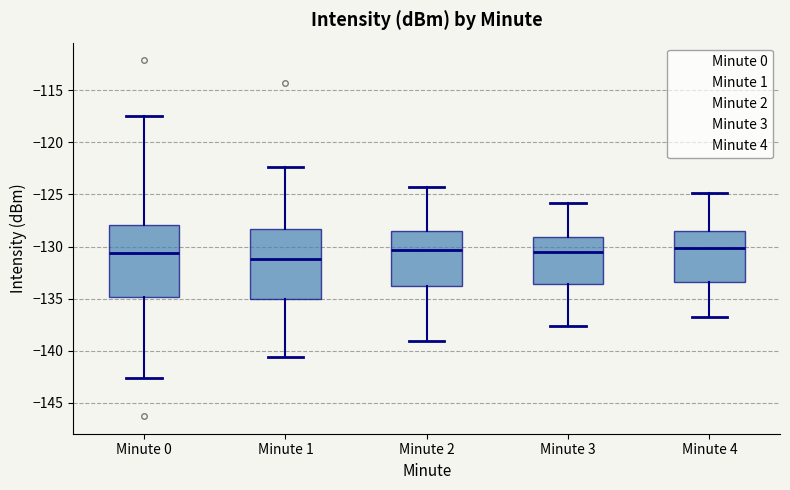

Where does the median line of the box for Minute 1 sit on the y-axis? The values are not printed on the chart, so give them approximately, as read against the axis.

-131.0